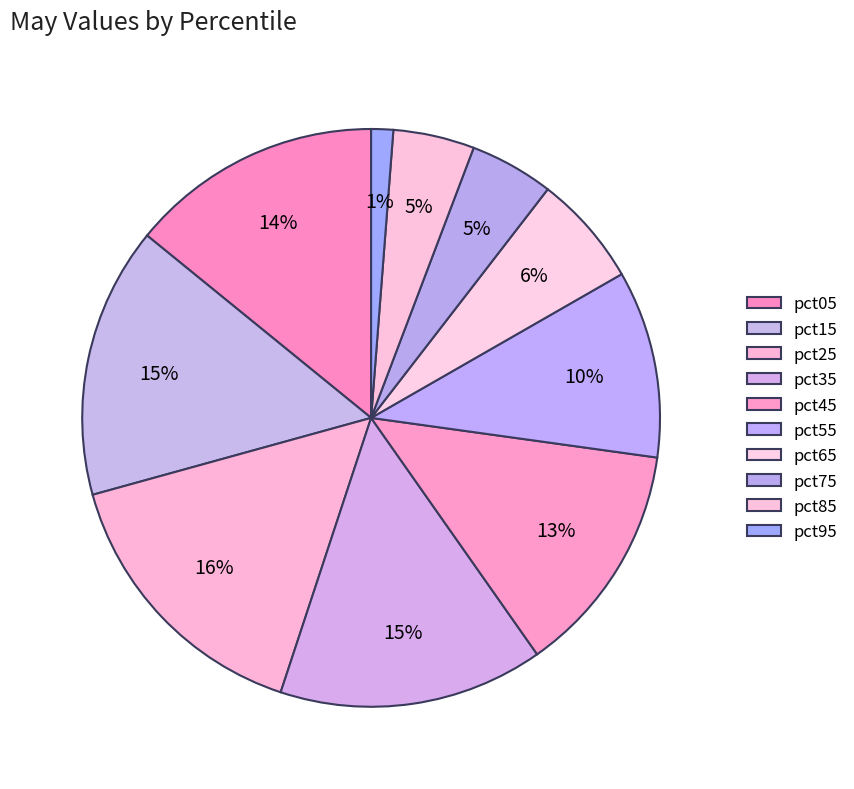

Does pct55 account for over 50% of the chart?

No